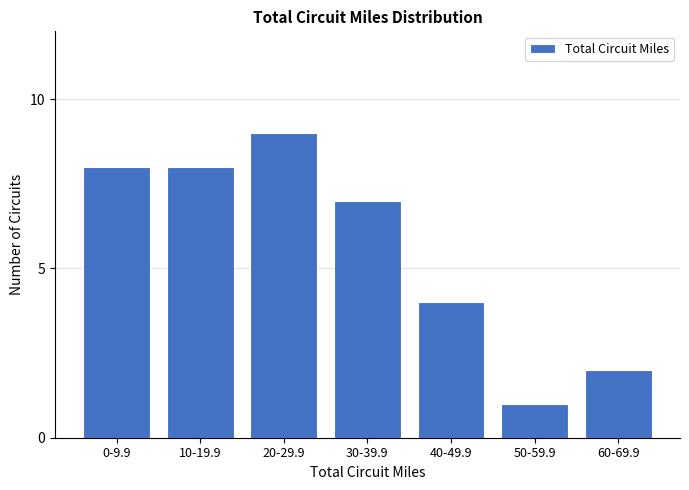

Reading left to right, extract all data points from this chart.

8	8	9	7	4	1	2